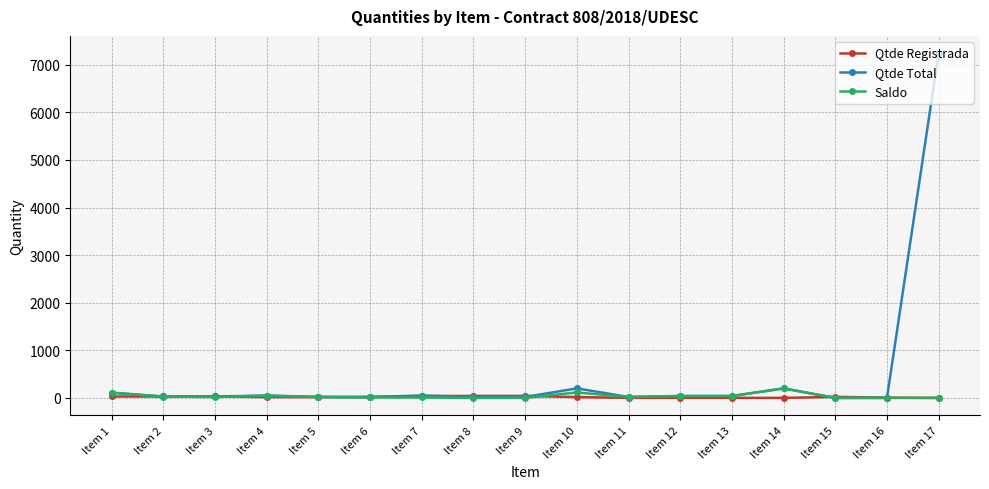

Which series has the largest total across all categories?

Qtde Total